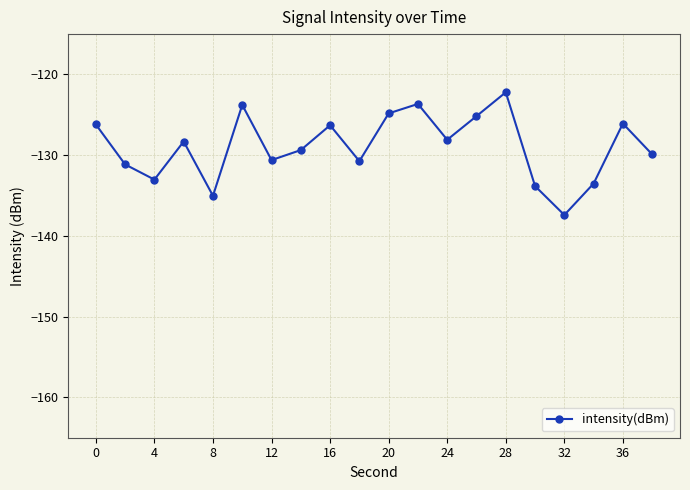

What is the greatest value displayed?

-122.2